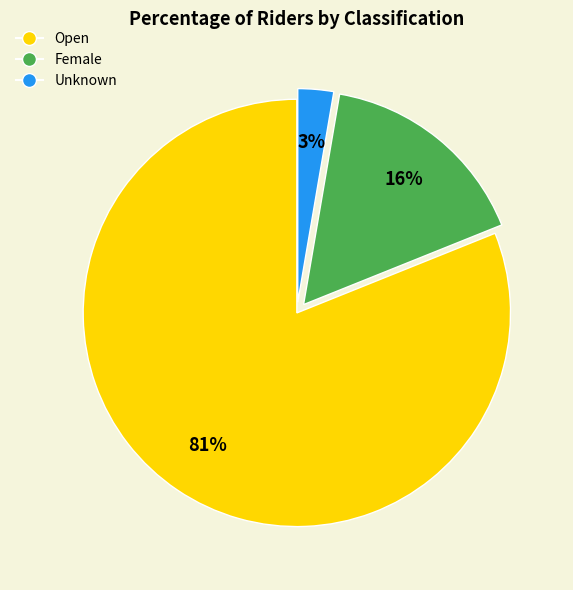

Does Female represent more than half of the total?

No